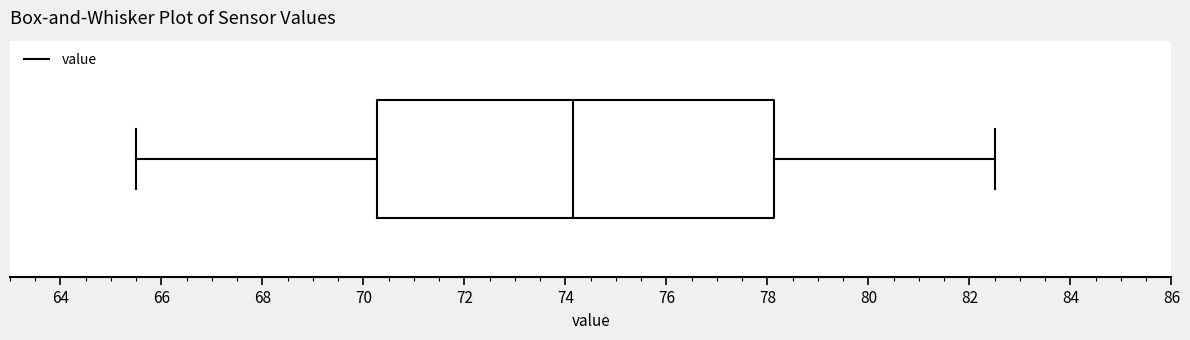

Transcribe this box plot: give where the median line is, the range the box spans, and where the two whiskers end, as read against the x-axis. The values are not printed on the chart, so give them approximately, as read against the axis.

median 74.2, box 70.2 to 78.2, whiskers 65.6 to 82.6